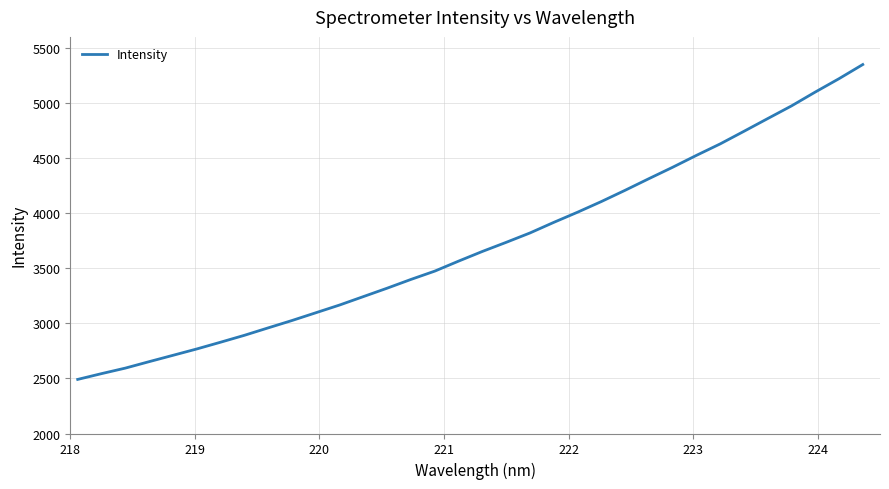

What is the difference between the maximum and minimum values?

2858.0